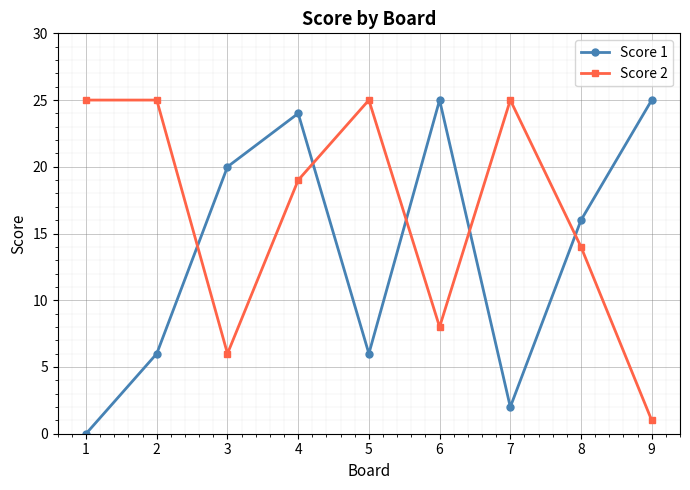

Where is the first local minimum for Score 1?

5